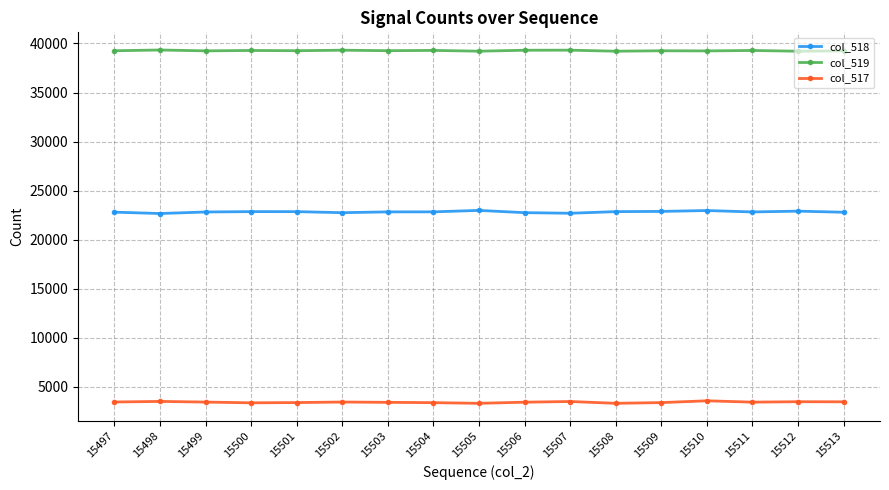

How many values in the col_519 series are below 39258?

8